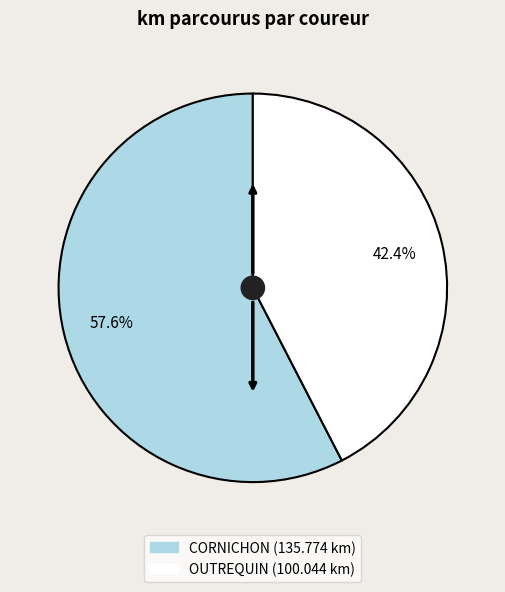

What portion of the pie excludes CORNICHON?

42.4%